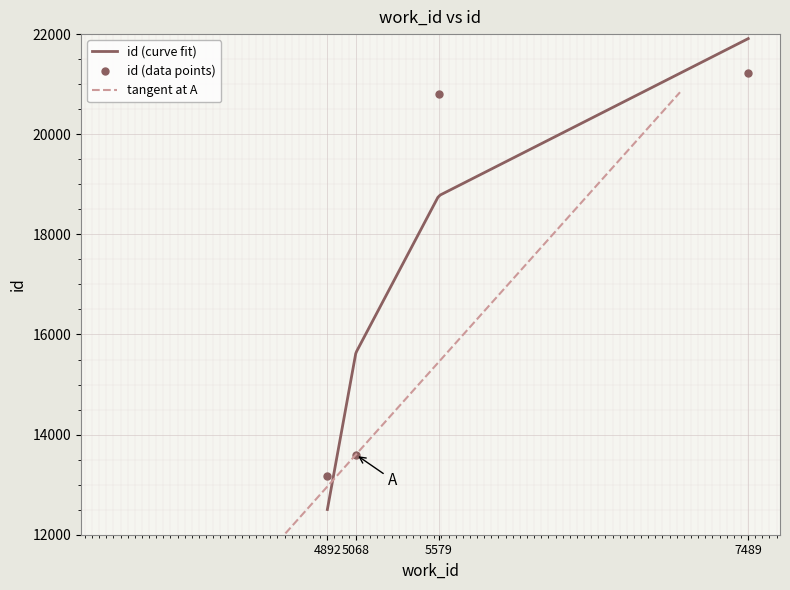

What is the sum of all values?

68819